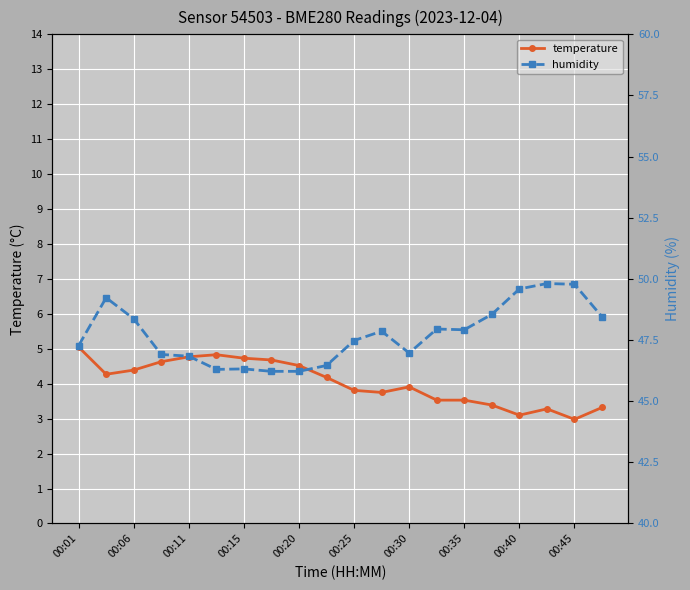

True or false: temperature has a value of 3.0 at 00:45.

True